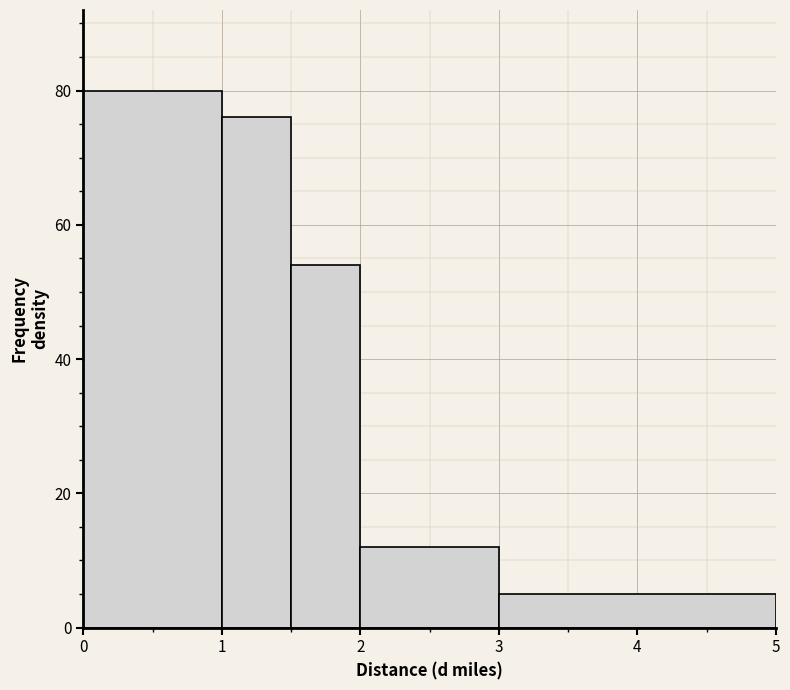

Reading left to right, list every bar in this chart as the range it spans on the x-axis followed by its height. The values are not printed on the chart, so give them approximately, as read against the axis.

0.0 to 1.0: 80
1.0 to 1.5: 76
1.5 to 2.0: 54
2.0 to 3.0: 12
3.0 to 5.0: 6